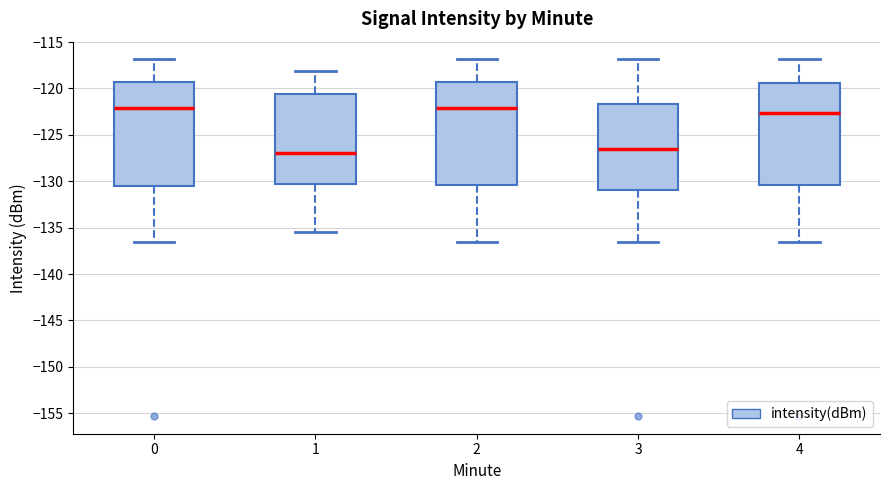

Reading left to right, read every box against the y-axis: the position of its median line, the range the box covers, and the ends of its whiskers. The values are not printed on the chart, so give them approximately, as read against the axis.

0: median -122.0, box -130.5 to -119.5, whiskers -136.5 to -117.0
1: median -127.0, box -130.5 to -120.5, whiskers -135.5 to -118.0
2: median -122.0, box -130.5 to -119.5, whiskers -136.5 to -117.0
3: median -126.5, box -131.0 to -121.5, whiskers -136.5 to -117.0
4: median -122.5, box -130.5 to -119.5, whiskers -136.5 to -117.0